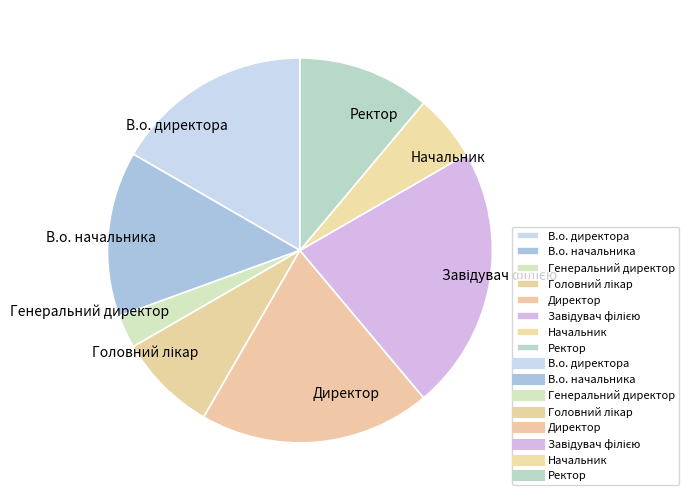

How many slices are in this pie chart?

8